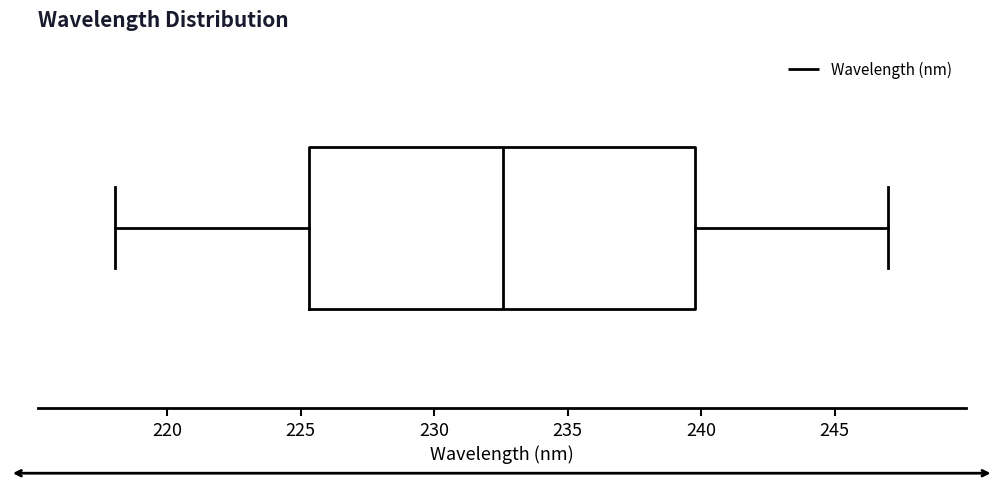

Where does the left whisker of the box end on the x-axis? The values are not printed on the chart, so give them approximately, as read against the axis.

218.0